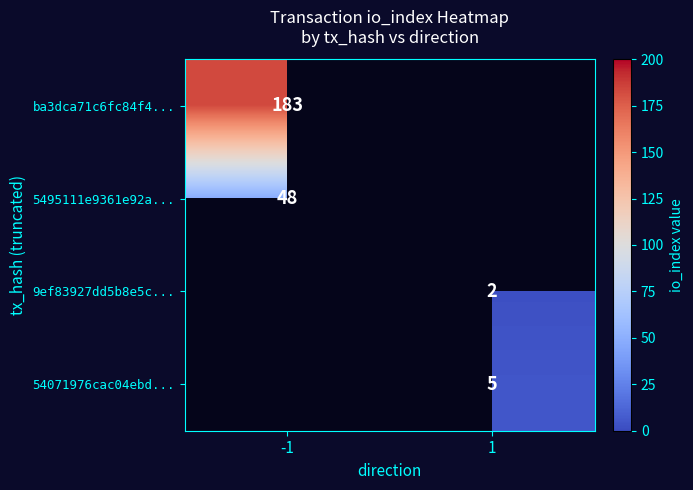

Is it true that 9ef83927dd5b8e5c... equals 2 at 1?

True